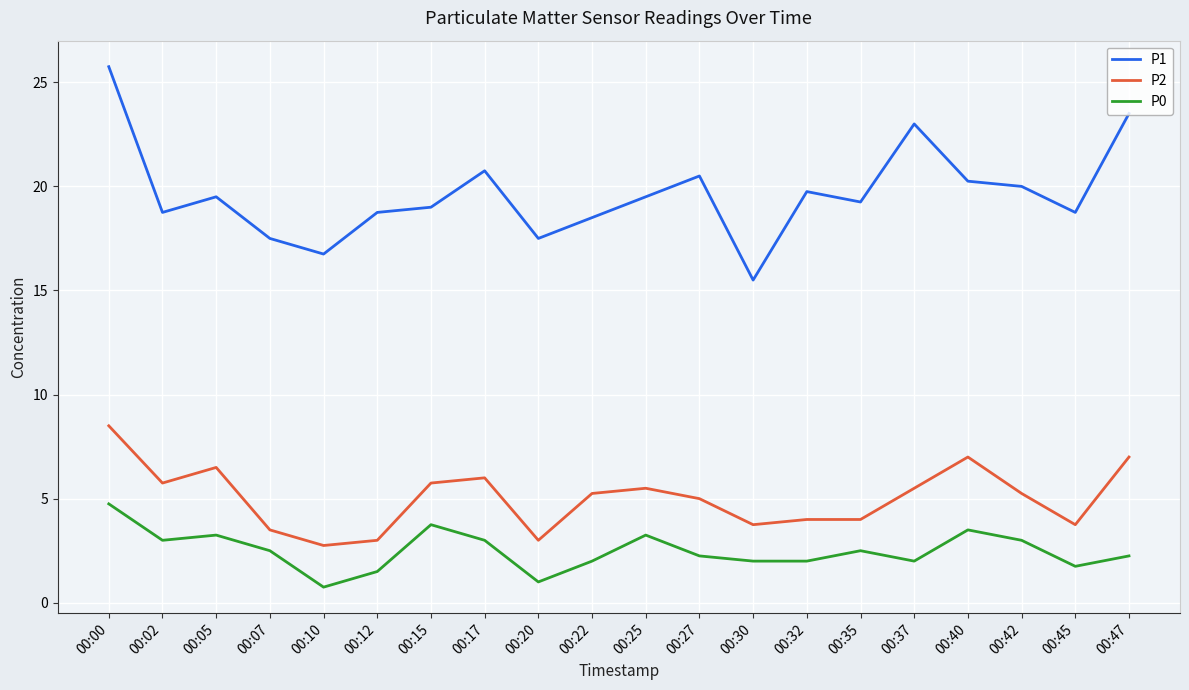

Which category has the lowest value in the P1 series?

00:30